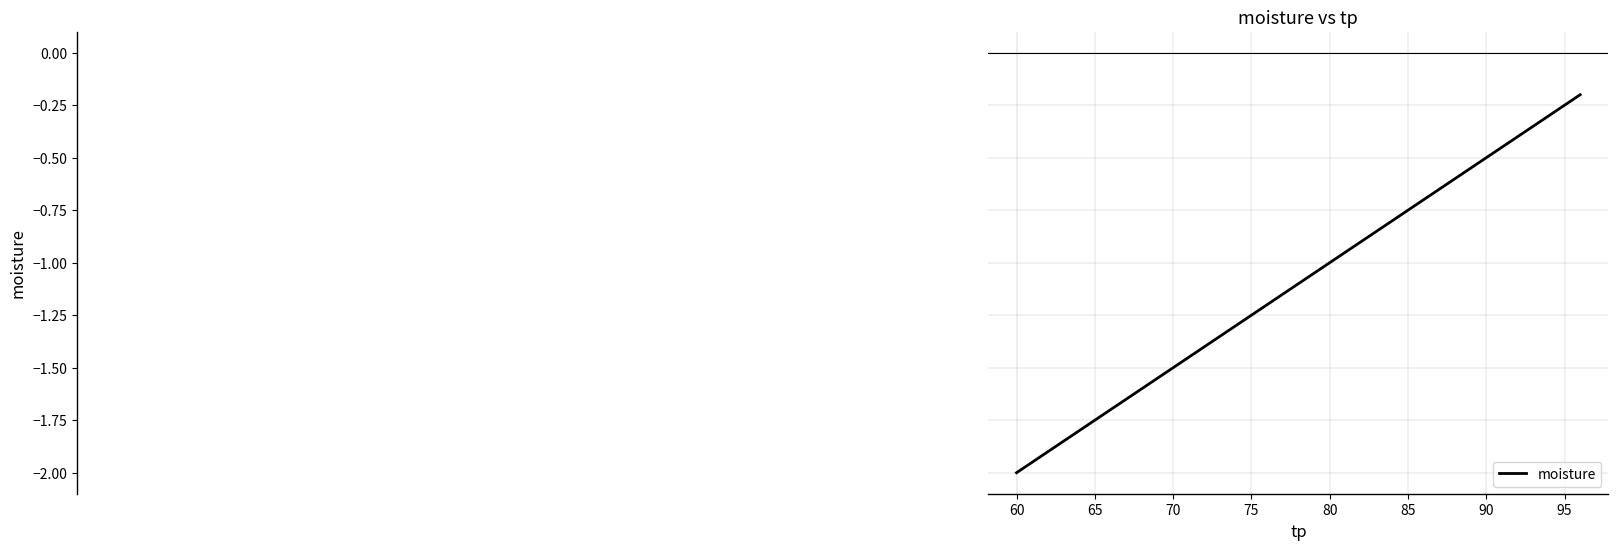

What is the difference between the maximum and minimum values?

1.8